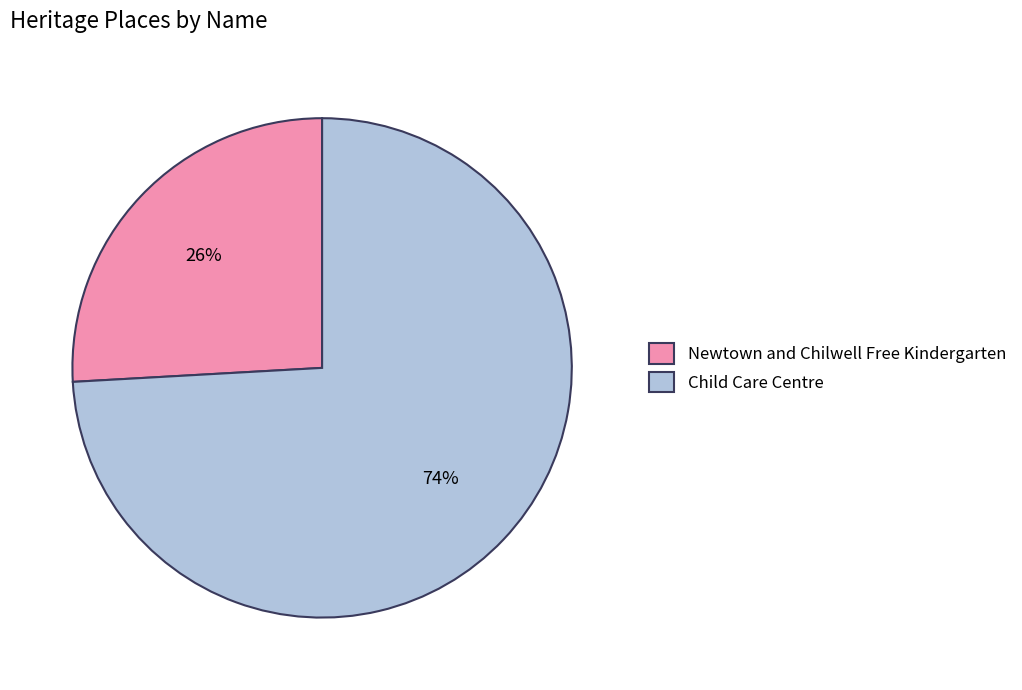

Rank the categories by value from lowest to highest.

Newtown and Chilwell Free Kindergarten, Child Care Centre